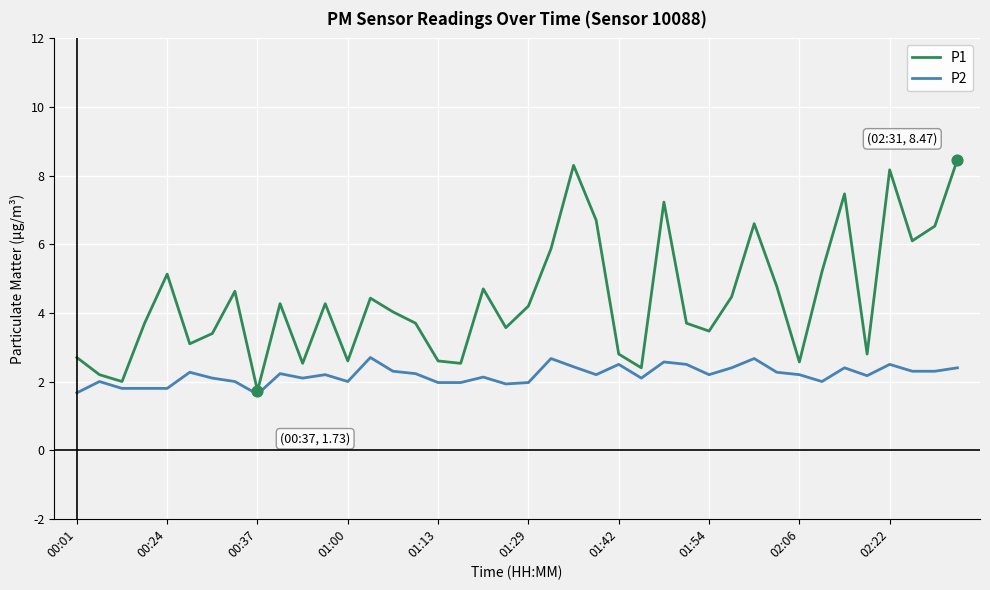

Which series has the largest total across all categories?

P1